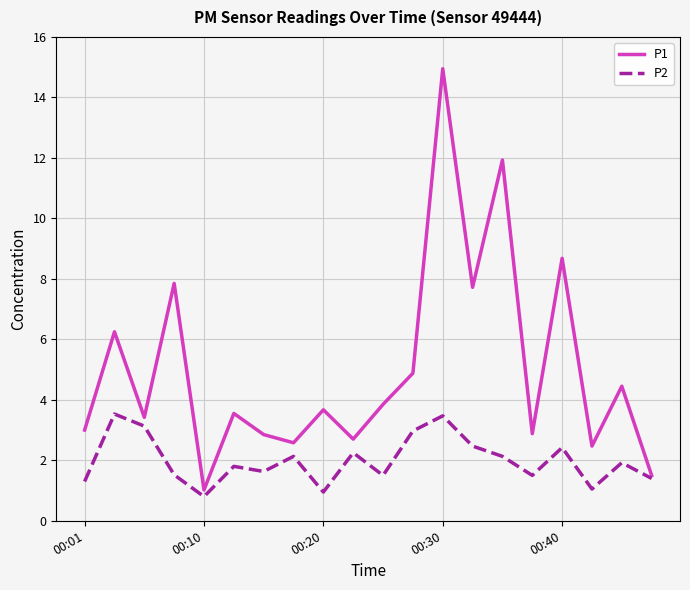

What is the difference between the second highest and second lowest values in the P1 series?

10.4